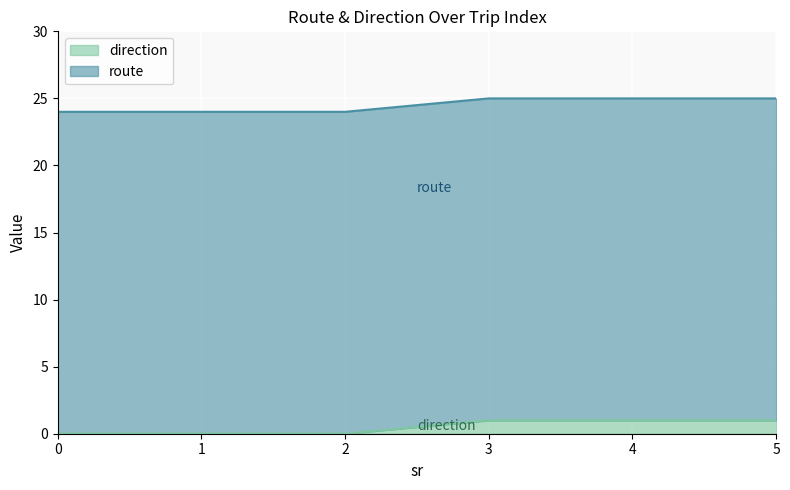

List the labels in order of value, largest first.

3, 4, 5, 0, 1, 2